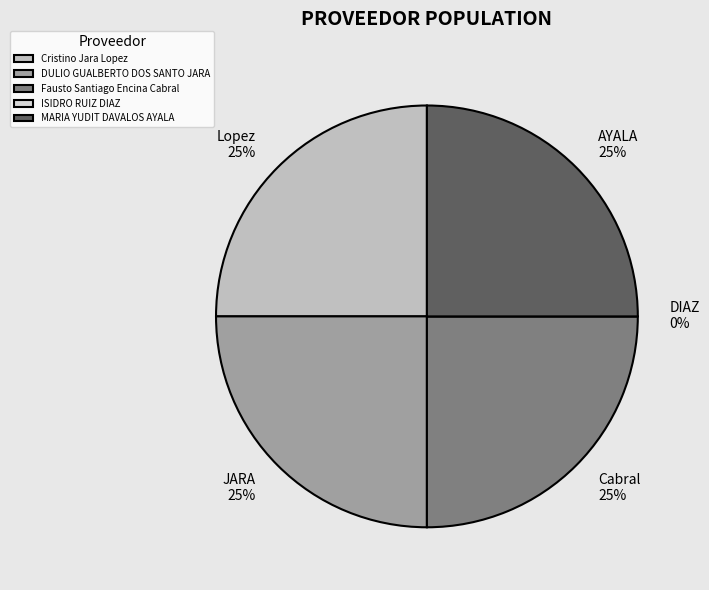

How much of the chart is everything except Cristino Jara Lopez?

75.0%